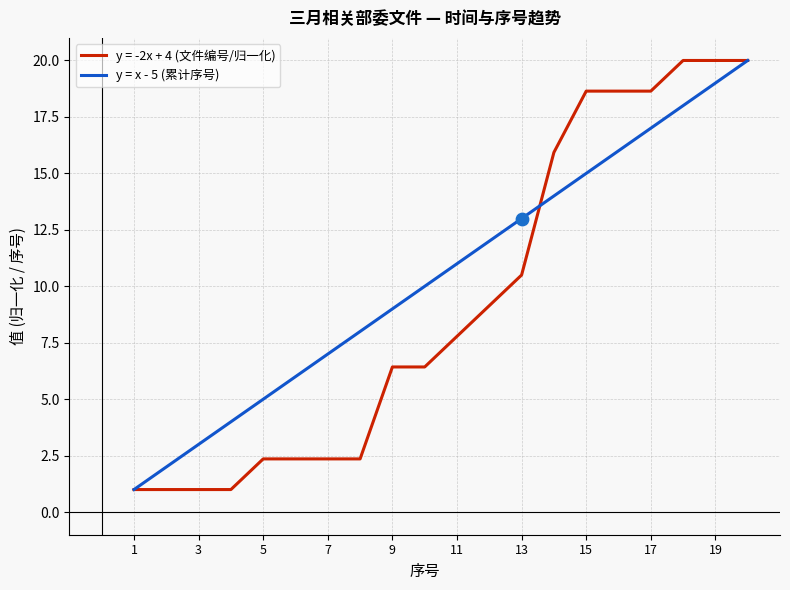

Which series has the largest total across all categories?

y = x - 5 (累计序号)